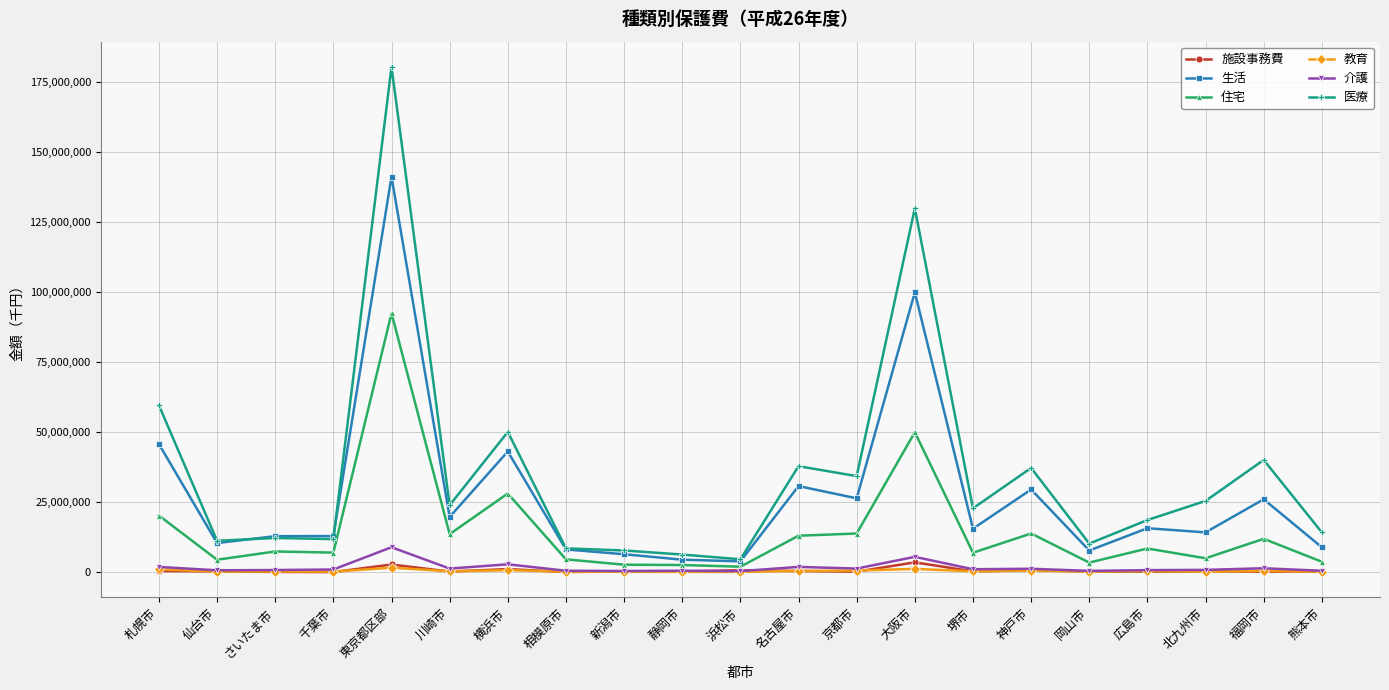

The 住宅 series shows 13788790 at 神戸市. True or false?

True